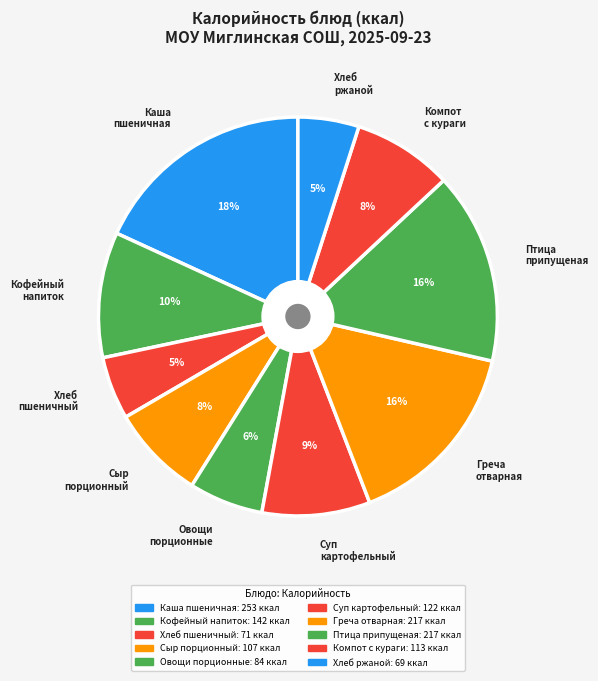

Combined, do Кофейный напиток and Суп картофельный account for over 50%?

No